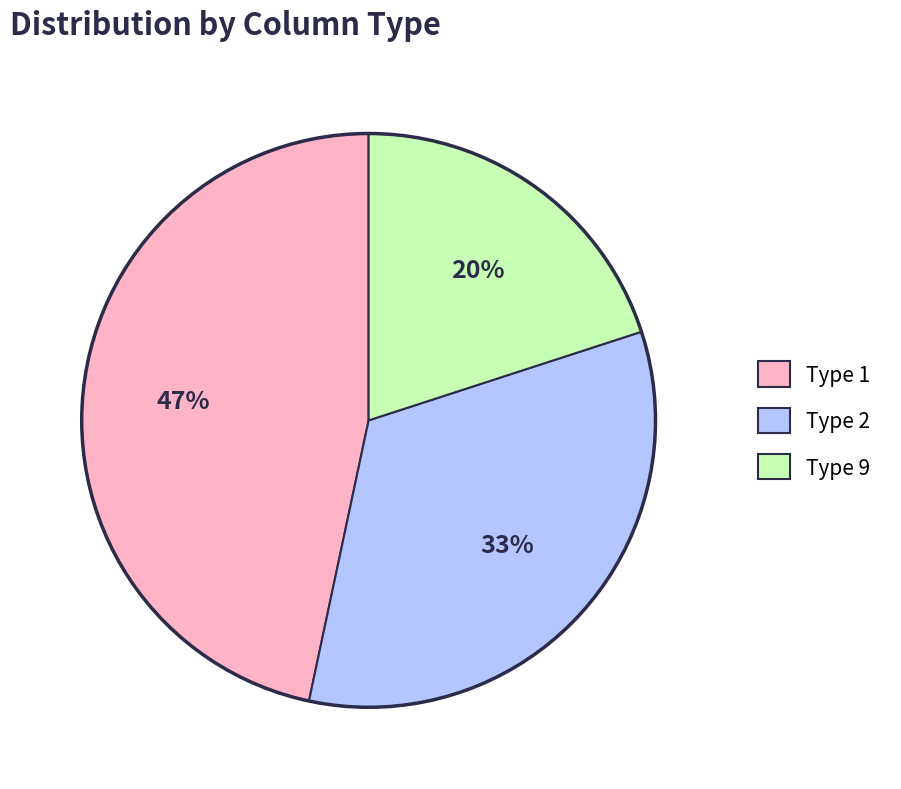

To the nearest percent, what is the average slice percentage?

33%